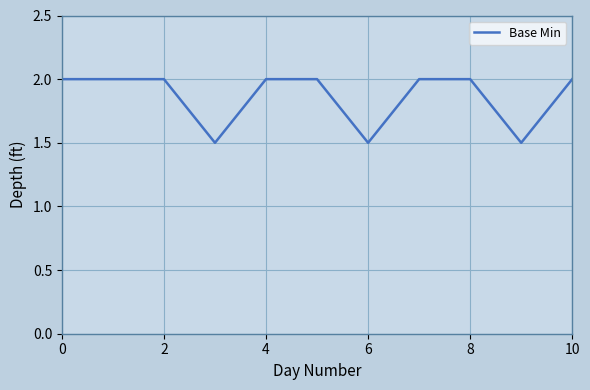

How many lines are shown in the chart?

1